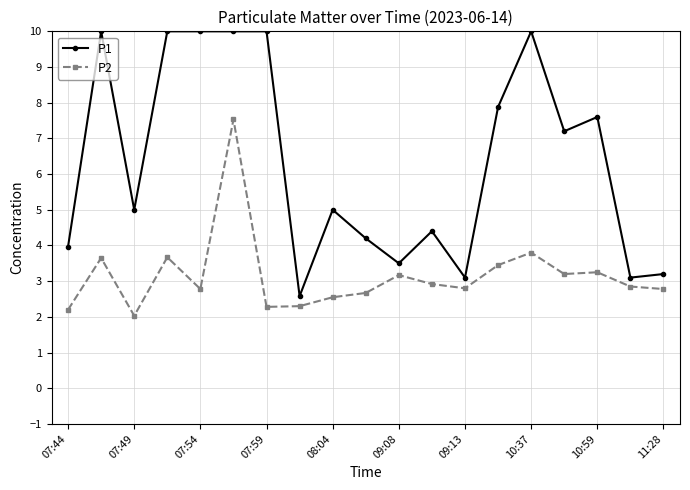

Rank the series by their average value, from lowest to highest.

P2, P1